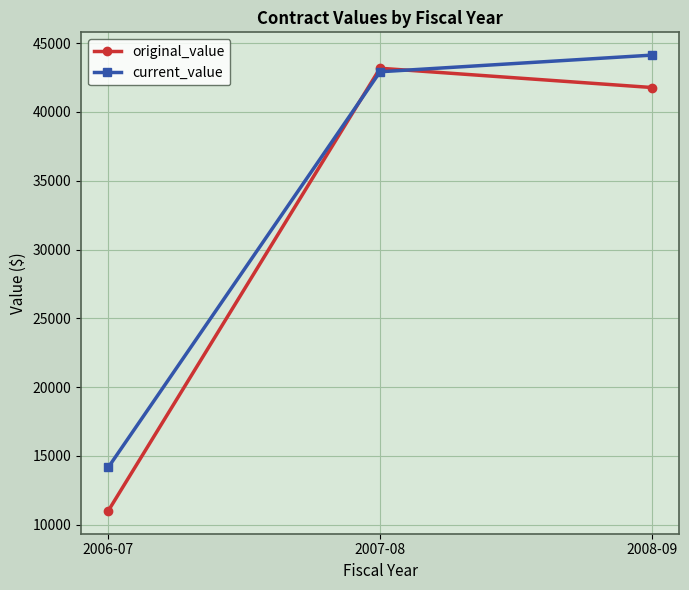

Where is current_value nearest to the value 29147?

2007-08